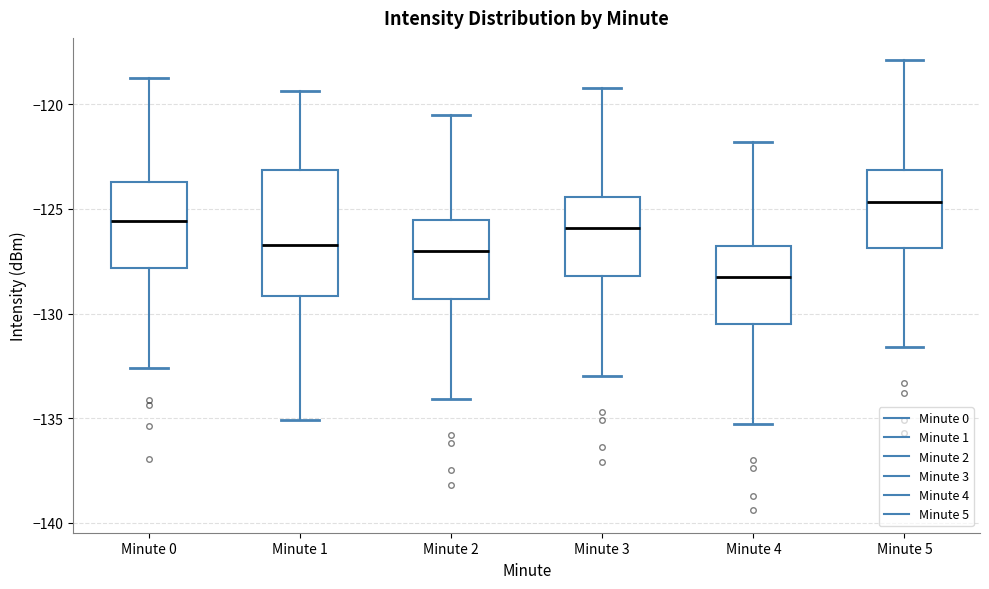

Where does the lower whisker of the box for Minute 3 end on the y-axis? The values are not printed on the chart, so give them approximately, as read against the axis.

-133.0